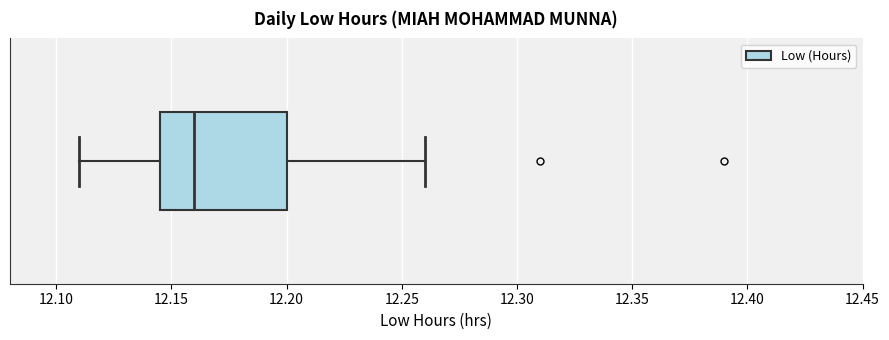

Transcribe this box plot: give where the median line is, the range the box spans, and where the two whiskers end, as read against the x-axis. The values are not printed on the chart, so give them approximately, as read against the axis.

median 12.160, box 12.145 to 12.200, whiskers 12.110 to 12.260